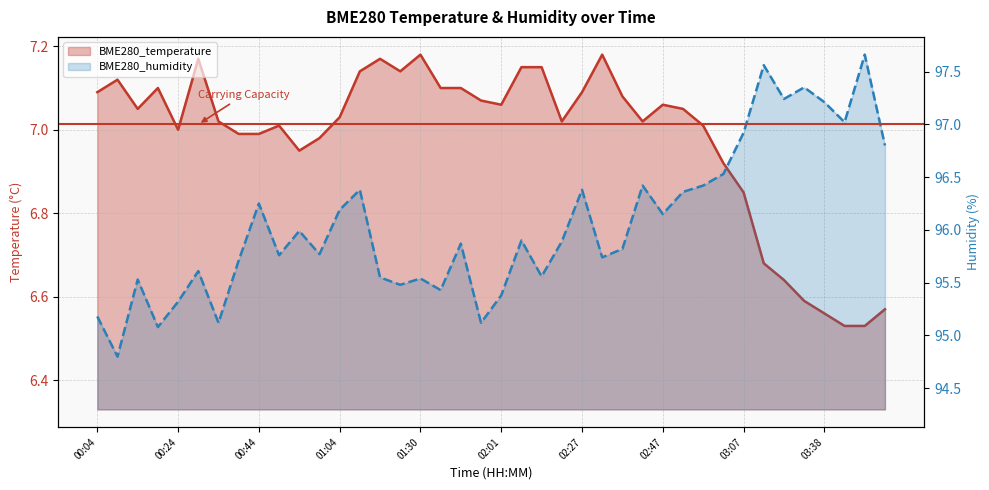

What is the value of the BME280_temperature point at the 6th from the left?

7.2